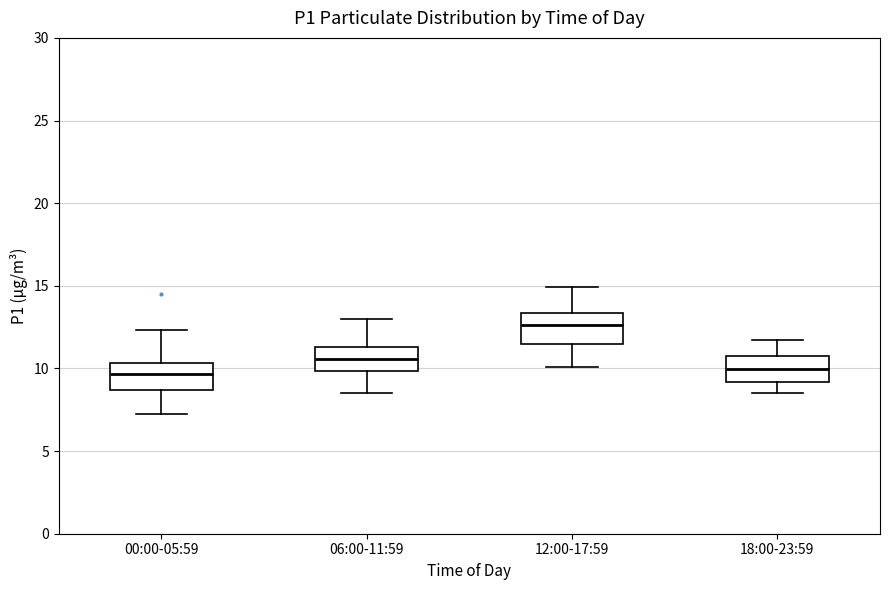

Reading left to right, read every box against the y-axis: the position of its median line, the range the box covers, and the ends of its whiskers. The values are not printed on the chart, so give them approximately, as read against the axis.

00:00-05:59: median 9.5, box 8.5 to 10.5, whiskers 7.0 to 12.5
06:00-11:59: median 10.5, box 10.0 to 11.5, whiskers 8.5 to 13.0
12:00-17:59: median 12.5, box 11.5 to 13.5, whiskers 10.0 to 15.0
18:00-23:59: median 10.0, box 9.0 to 10.5, whiskers 8.5 to 11.5